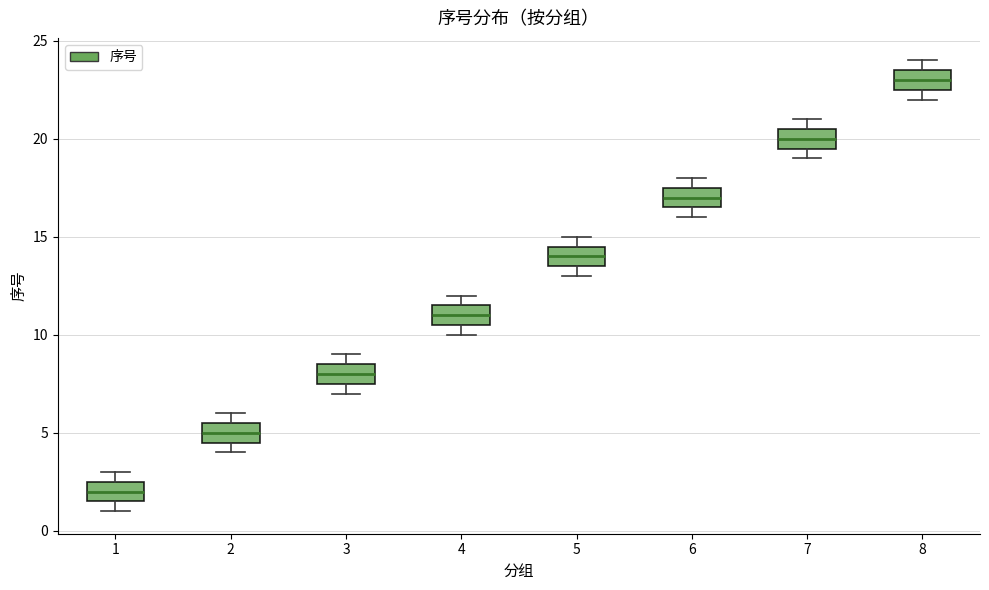

Where does the median line of the box at x = 3 sit on the y-axis? The values are not printed on the chart, so give them approximately, as read against the axis.

8.0